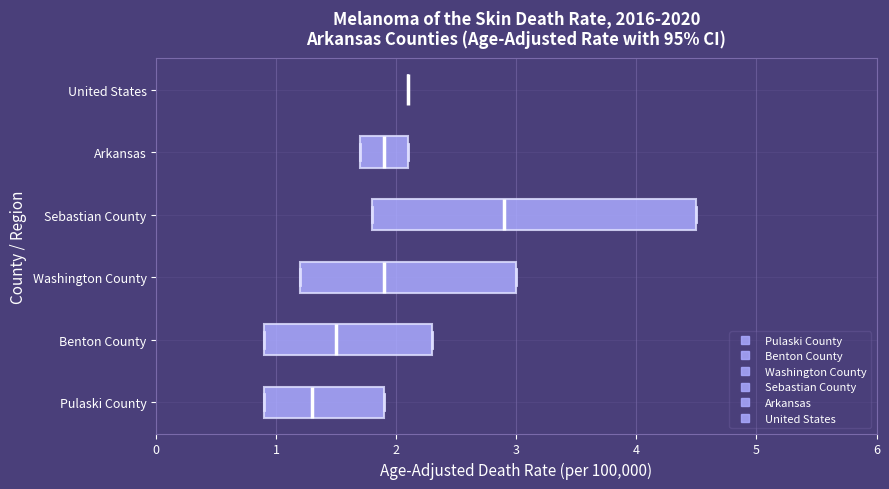

Reading bottom to top, transcribe this box plot: for each box, give where its median line is, the range the box spans, and where its two whiskers end, as read against the x-axis. The values are not printed on the chart, so give them approximately, as read against the axis.

Pulaski County: median 1.3, box 0.9 to 1.9, whiskers 0.9 to 1.9
Benton County: median 1.5, box 0.9 to 2.3, whiskers 0.9 to 2.3
Washington County: median 1.9, box 1.2 to 3.0, whiskers 1.2 to 3.0
Sebastian County: median 2.9, box 1.8 to 4.5, whiskers 1.8 to 4.5
Arkansas: median 1.9, box 1.7 to 2.1, whiskers 1.7 to 2.1
United States: box collapsed to a line at 2.1, whiskers 2.1 to 2.1